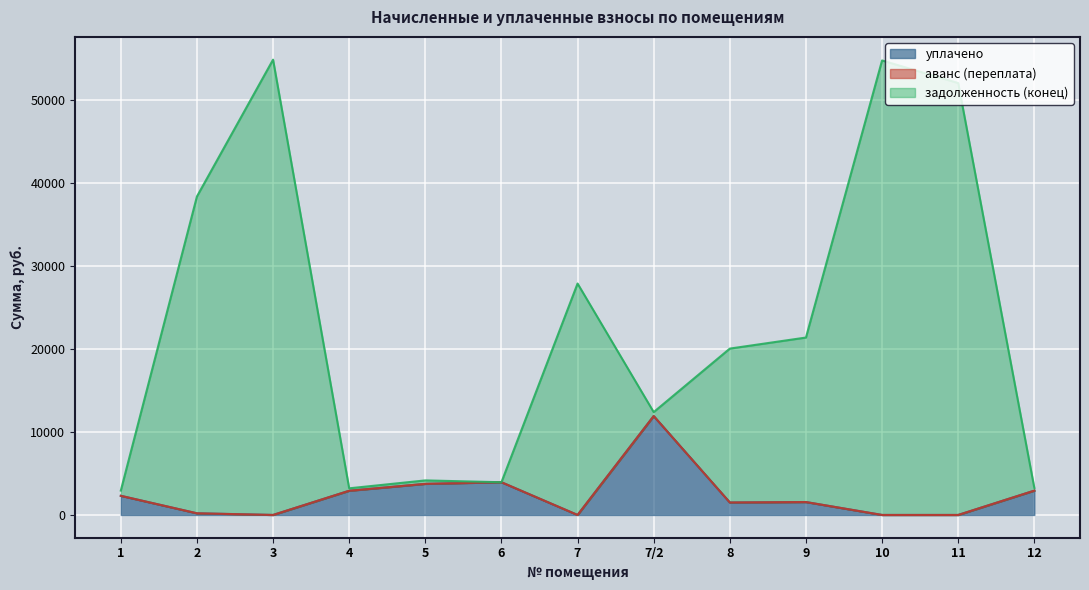

Rank the categories by задолженность (конец) value from lowest to highest.

1, 4, 12, 6, 5, 7/2, 8, 9, 7, 2, 11, 10, 3